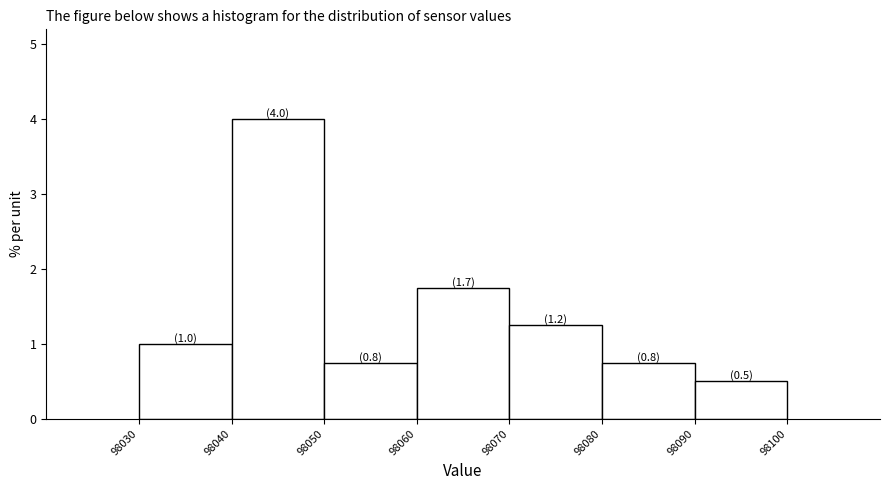

Over which range of the x-axis is the bar tallest?

98040 to 98050